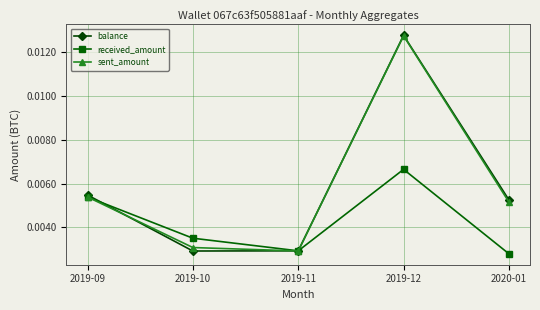

What are all the series names shown in the legend?

balance, received_amount, sent_amount